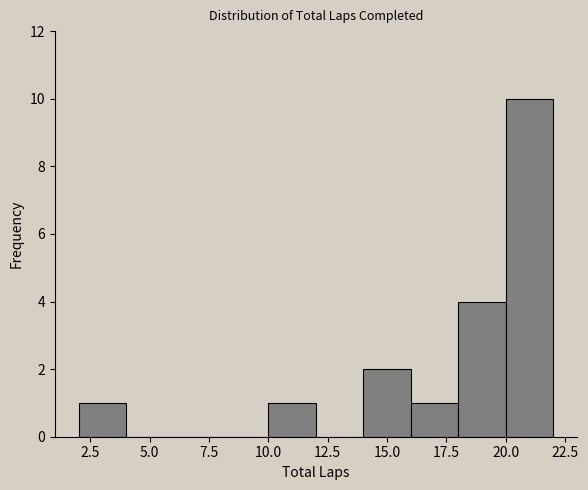

What is the height of the bar covering 2 to 4 on the x-axis? The values are not printed on the chart, so give them approximately, as read against the axis.

1